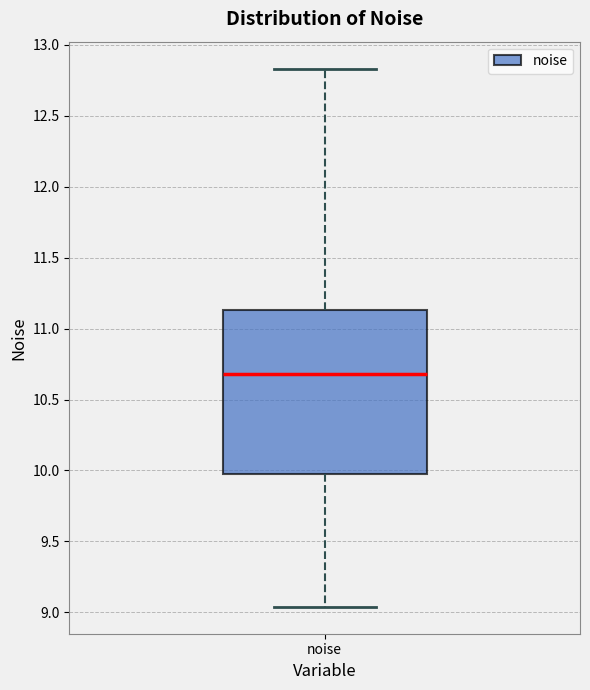

Transcribe this box plot: give where the median line is, the range the box spans, and where the two whiskers end, as read against the y-axis. The values are not printed on the chart, so give them approximately, as read against the axis.

median 10.70, box 9.95 to 11.15, whiskers 9.05 to 12.85